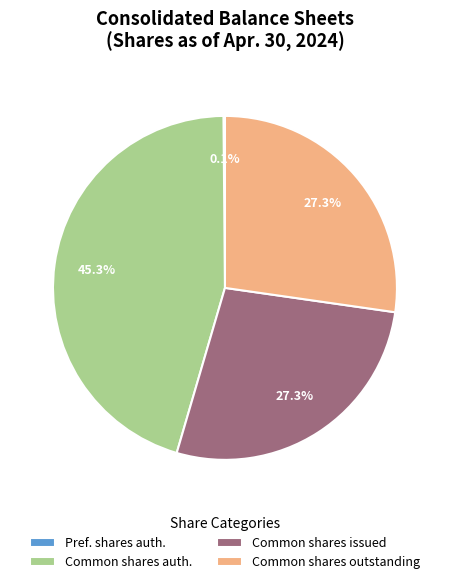

What percentage is NOT represented by Common shares outstanding?

72.7%